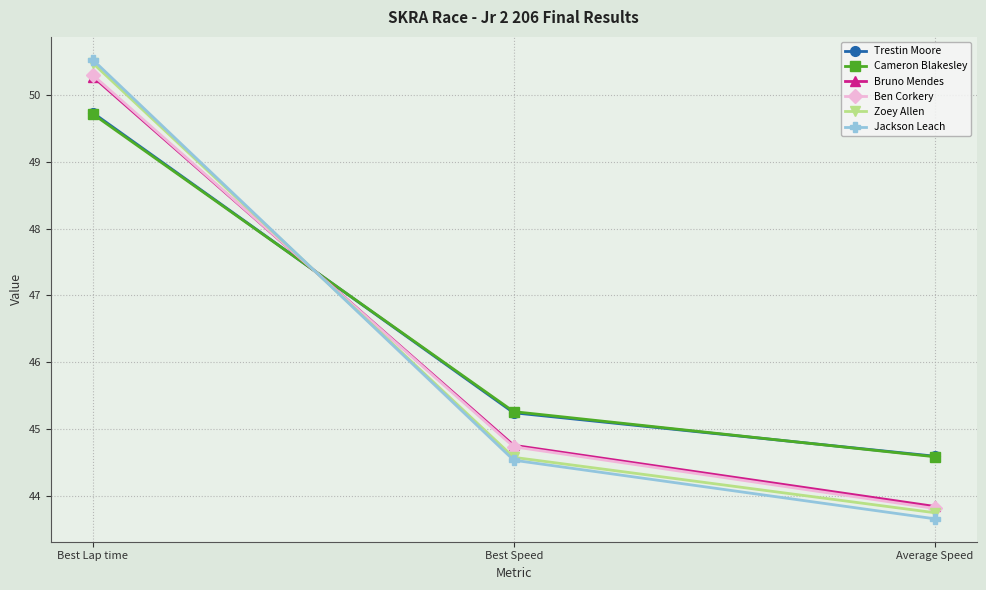

Reading left to right, what are all the values shown in this chart?

Trestin Moore: Best Lap time=49.7	Best Speed=45.2	Average Speed=44.6
Cameron Blakesley: Best Lap time=49.7	Best Speed=45.3	Average Speed=44.6
Bruno Mendes: Best Lap time=50.3	Best Speed=44.8	Average Speed=43.8
Ben Corkery: Best Lap time=50.3	Best Speed=44.7	Average Speed=43.8
Zoey Allen: Best Lap time=50.5	Best Speed=44.6	Average Speed=43.7
Jackson Leach: Best Lap time=50.5	Best Speed=44.5	Average Speed=43.7